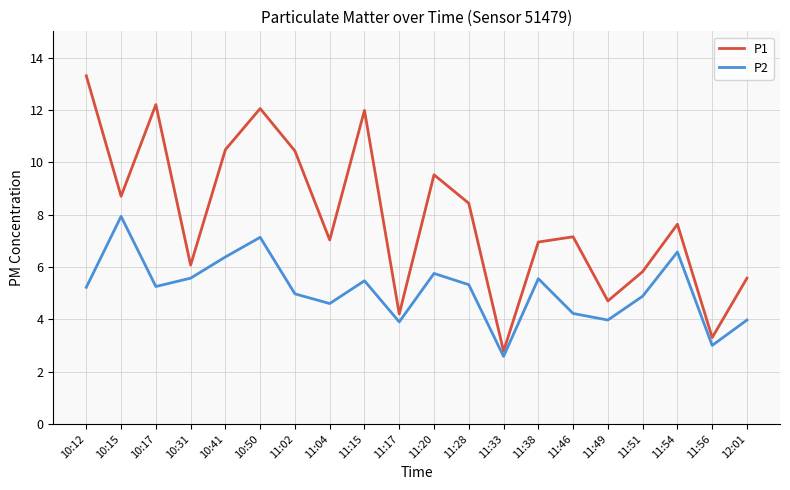

Rank the series by their maximum value, from lowest to highest.

P2, P1